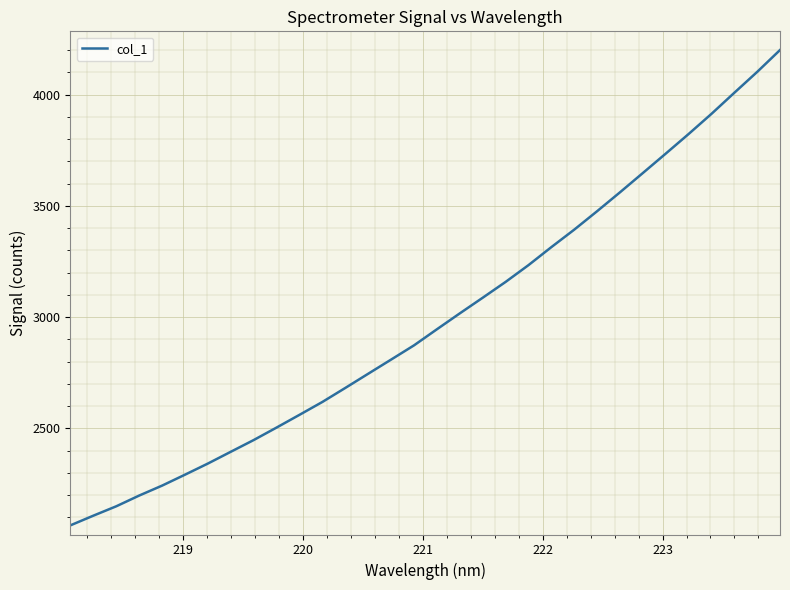

What is the smallest value displayed?

2064.9